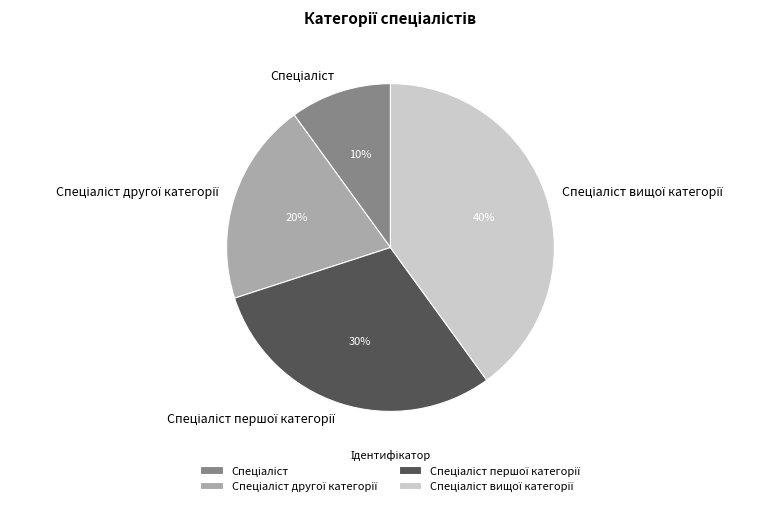

Does any single category account for the majority?

No